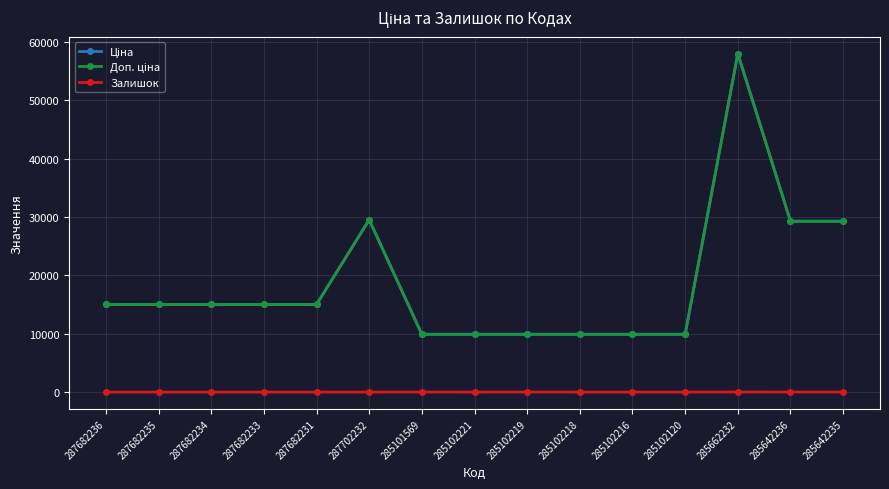

Reading left to right, extract all data points from this chart.

Ціна: 15019.2	15019.2	15019.2	15019.2	15019.2	29548.9	9908.5	9908.5	9908.5	9908.5	9908.5	9908.5	58037.0	29294.9	29294.9
Доп. ціна: 15019.2	15019.2	15019.2	15019.2	15019.2	29548.9	9908.5	9908.5	9908.5	9908.5	9908.5	9908.5	58037.0	29294.9	29294.9
Залишок: 0.0	0.0	0.0	0.0	0.0	0.0	5.0	0.0	7.0	0.0	0.0	0.0	13.0	12.0	11.0